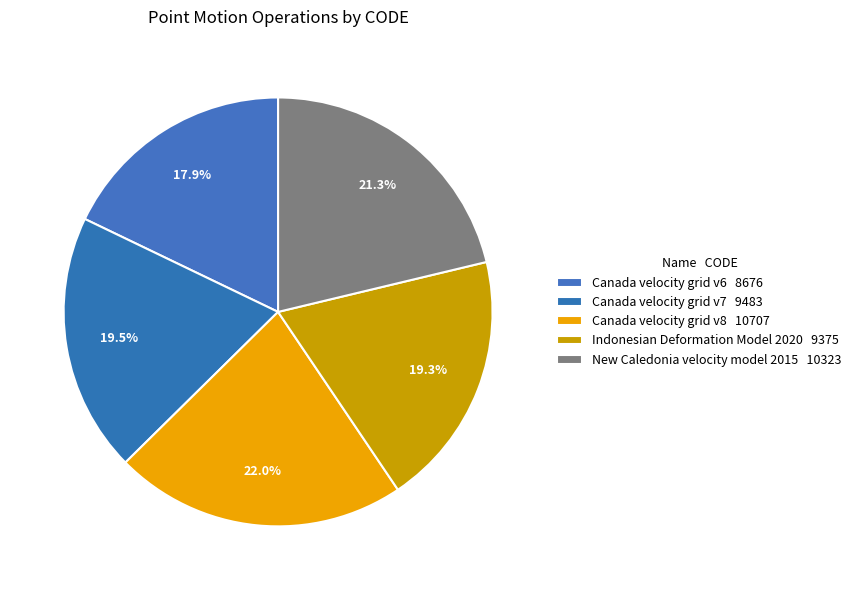

To the nearest percent, what portion does Indonesian Deformation Model 2020 represent?

19%